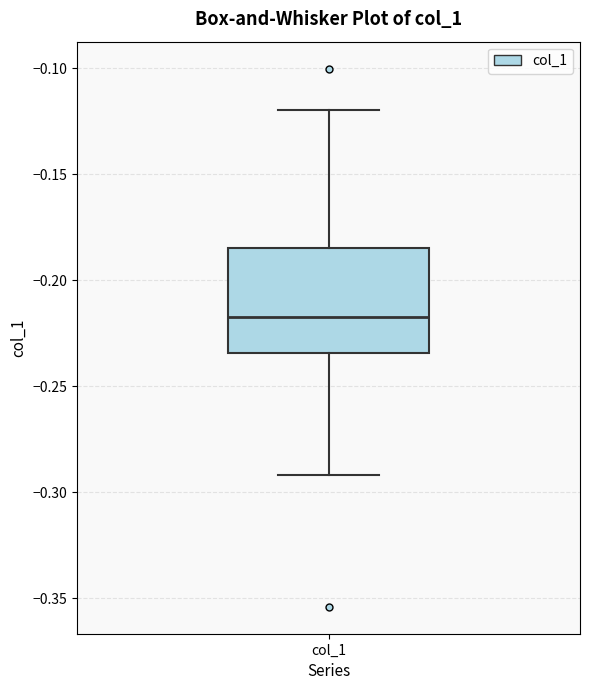

Transcribe this box plot: give where the median line is, the range the box spans, and where the two whiskers end, as read against the y-axis. The values are not printed on the chart, so give them approximately, as read against the axis.

median -0.215, box -0.235 to -0.185, whiskers -0.290 to -0.120